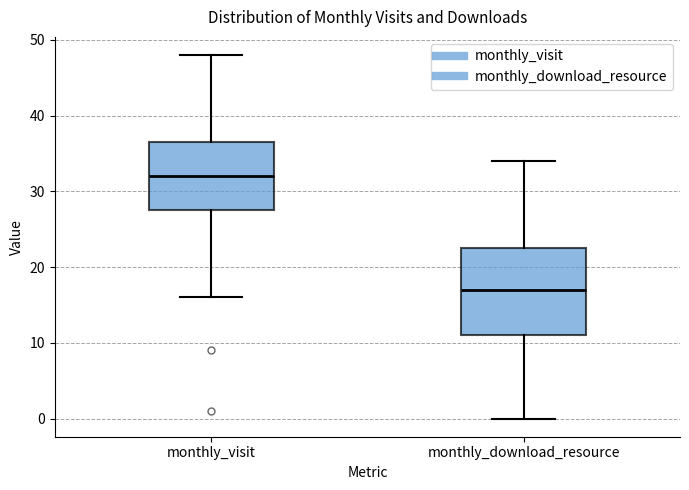

Which box's median line is the lowest?

monthly_download_resource